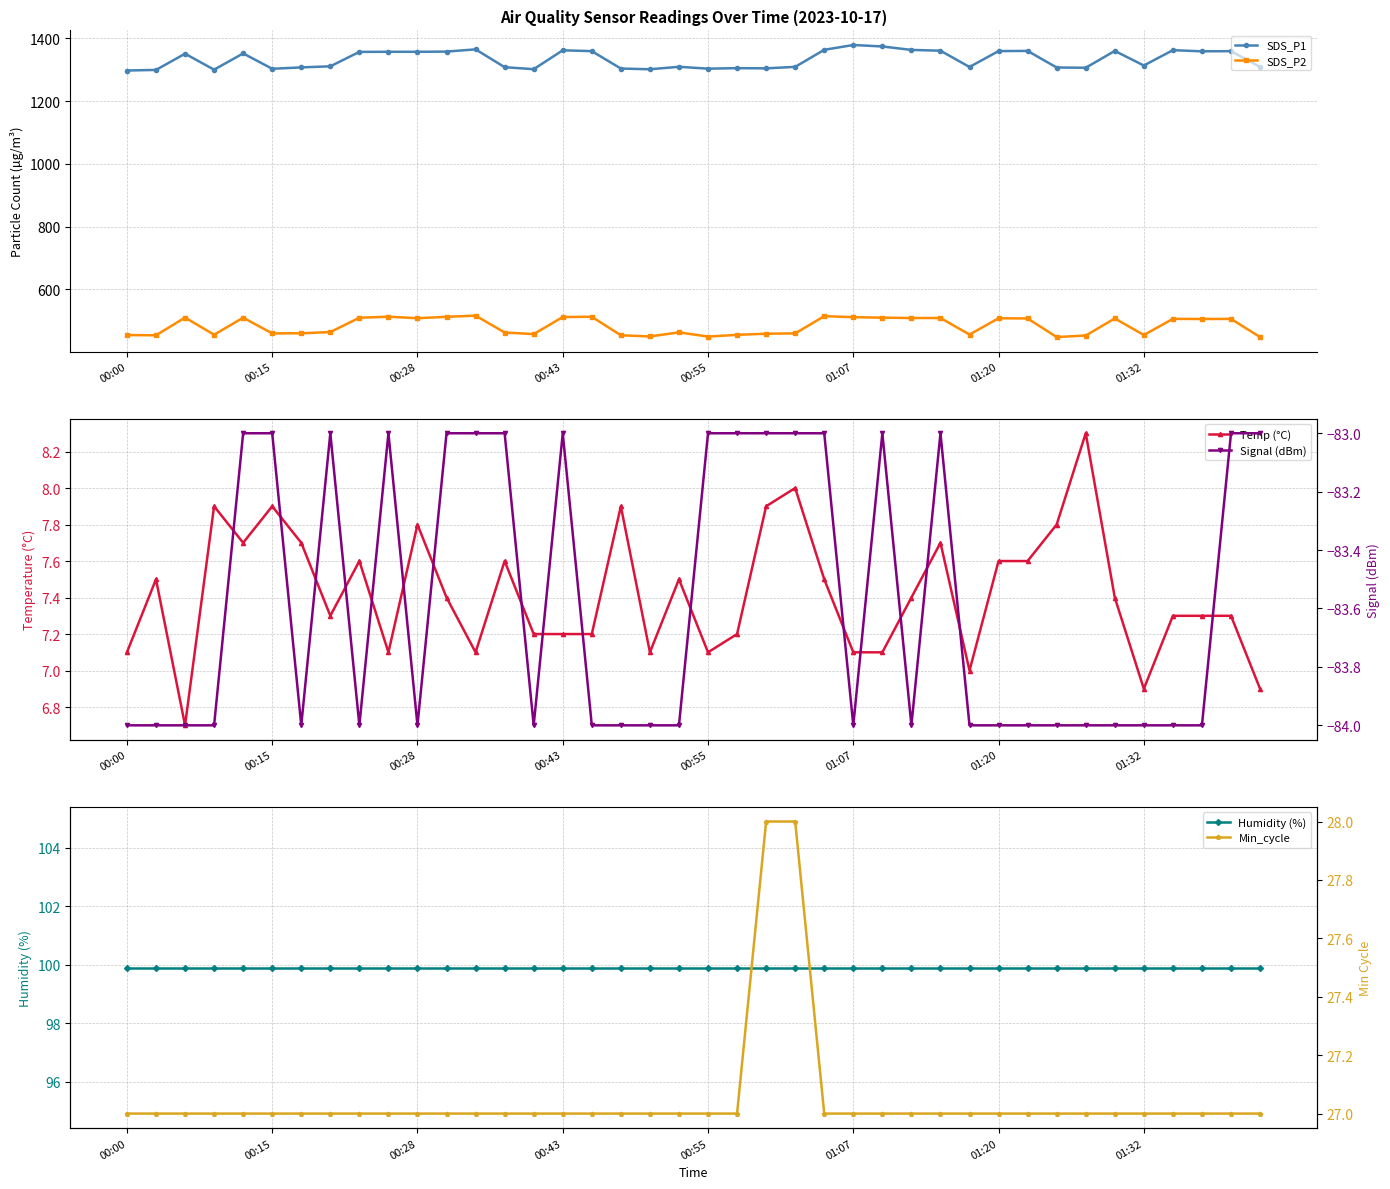

Rank the series at 17 from highest to lowest value.

SDS_P1, SDS_P2, Humidity (%), Min_cycle, Temp (°C), Signal (dBm)